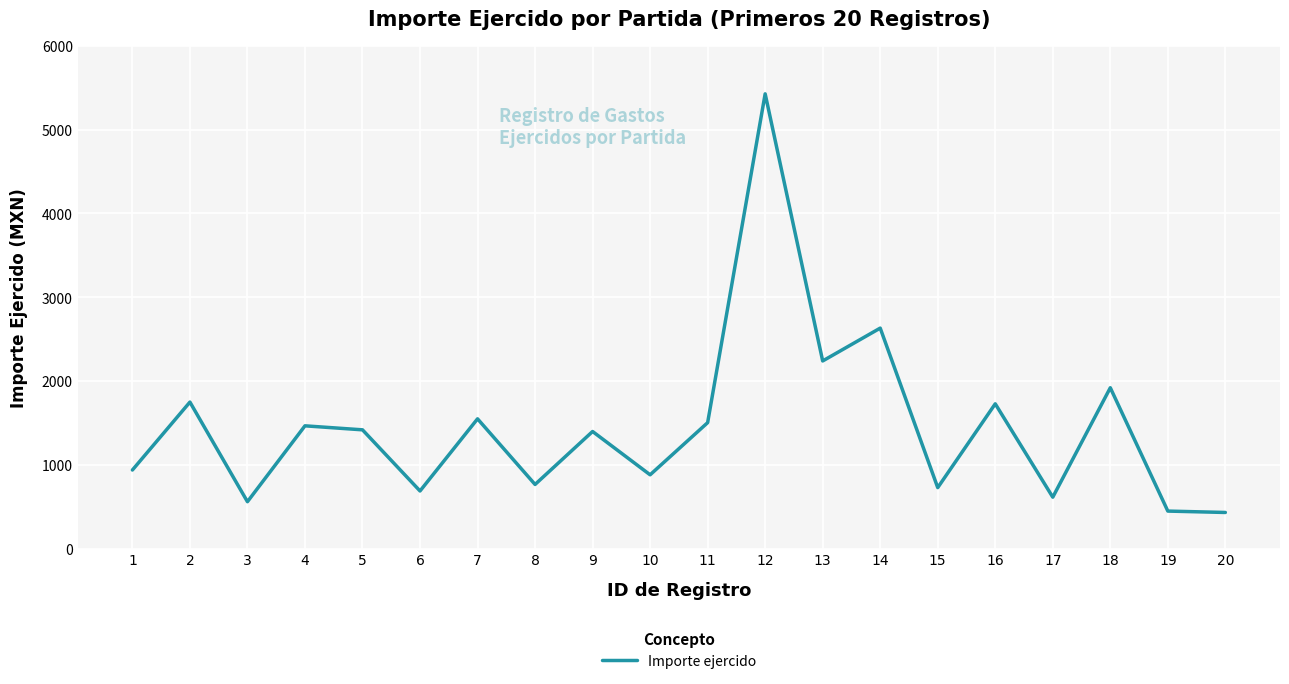

What is the difference between the maximum and second lowest values?

4980.0